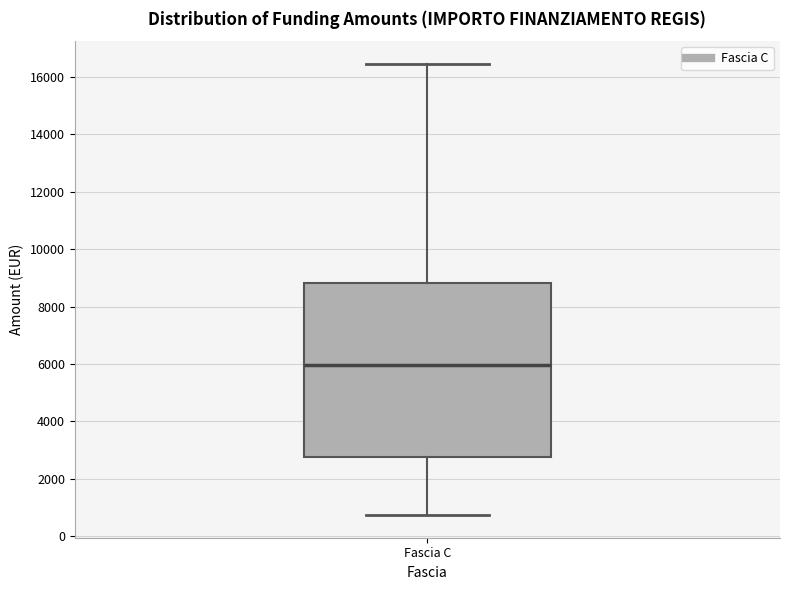

Transcribe this box plot: give where the median line is, the range the box spans, and where the two whiskers end, as read against the y-axis. The values are not printed on the chart, so give them approximately, as read against the axis.

median 6000, box 2800 to 8800, whiskers 800 to 16400